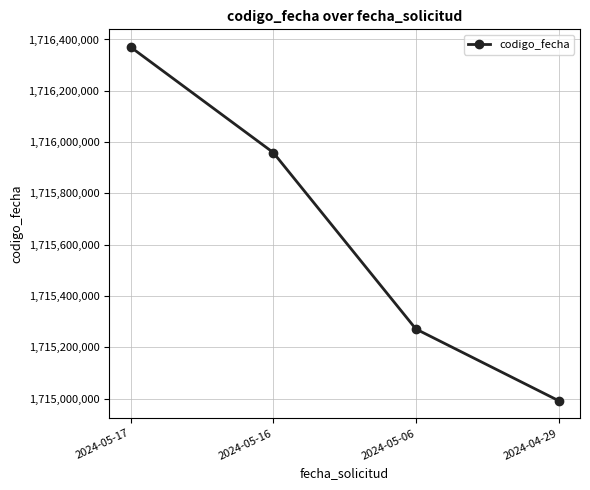

Reading right to left, list all the values displayed in this chart.

1714991951	1715271248	1715959252	1716370629